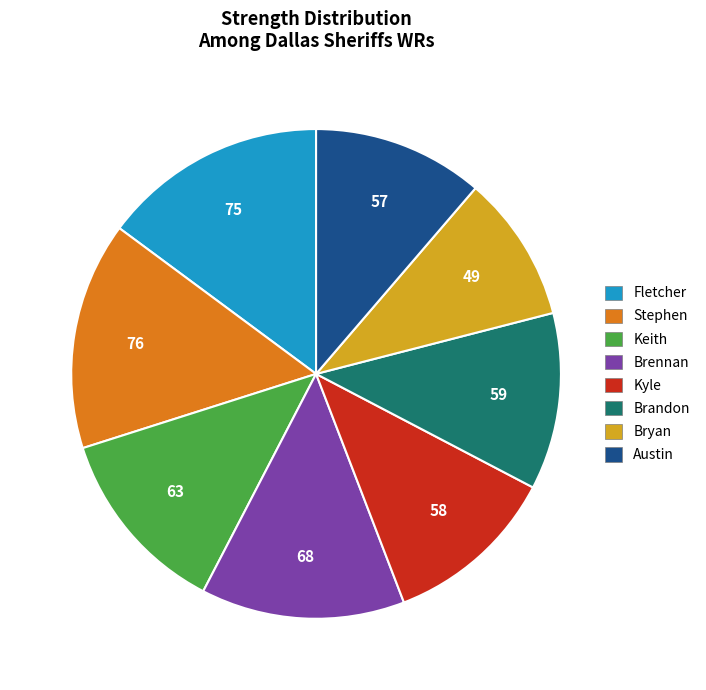

Does Brennan represent more than half of the total?

No